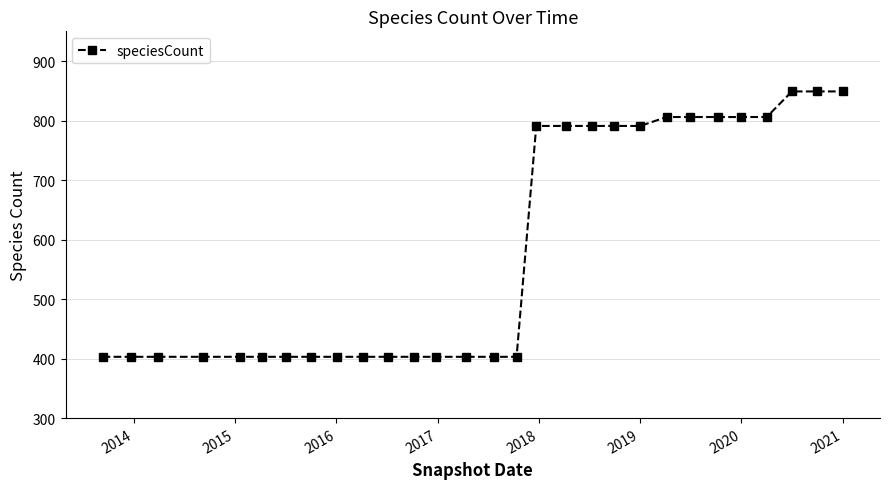

What is the smallest value displayed?

403